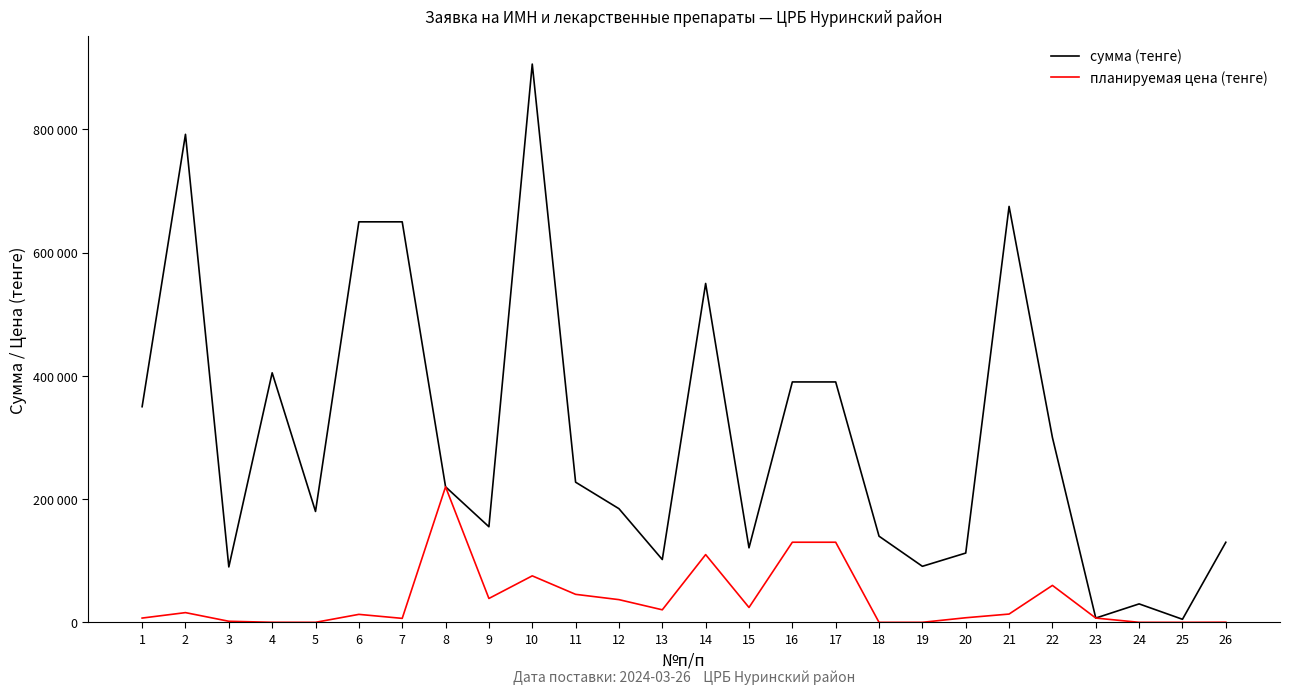

Does the chart display data point markers on the line(s)?

No